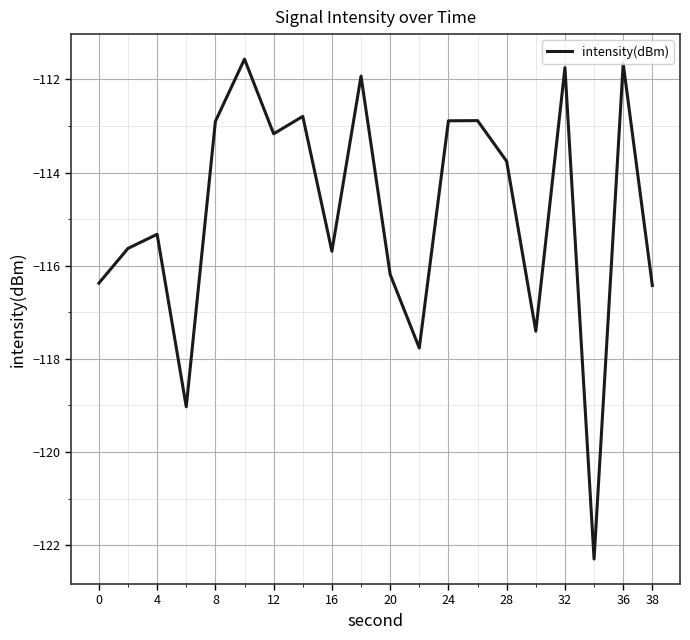

What is the difference between the maximum and minimum values?

10.7